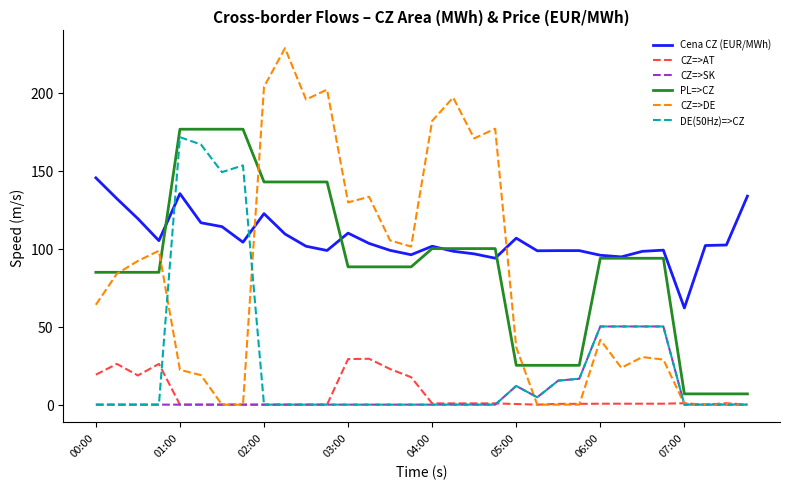

Which series has the widest spread of values?

CZ=>DE